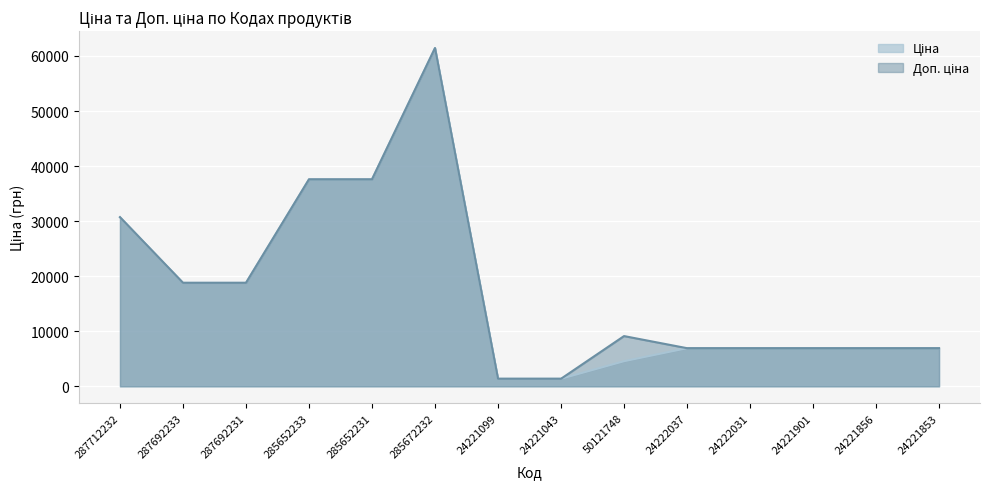

Rank the series by their average value, from highest to lowest.

Доп. ціна, Ціна